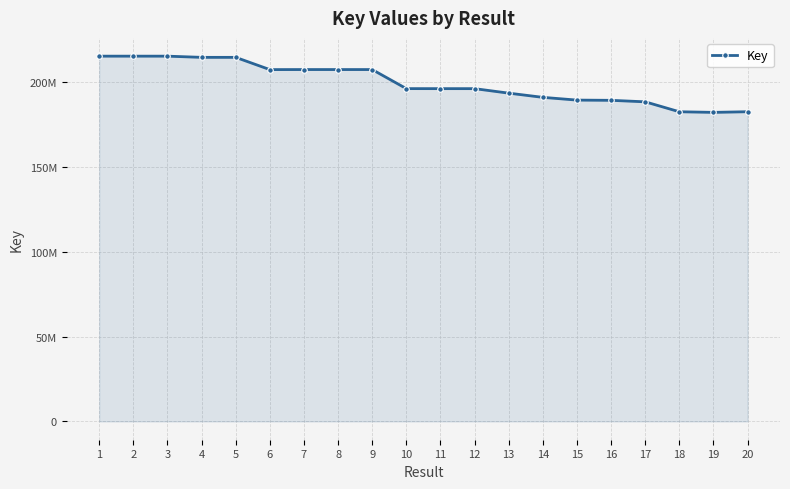

What is the maximum value shown in the chart?

215191524